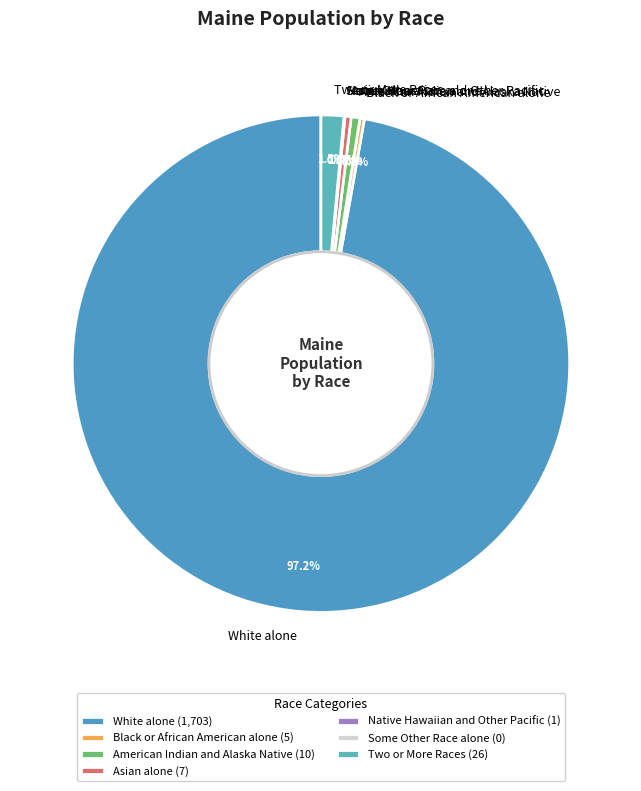

To the nearest percent, what portion does Two or More Races represent?

1%